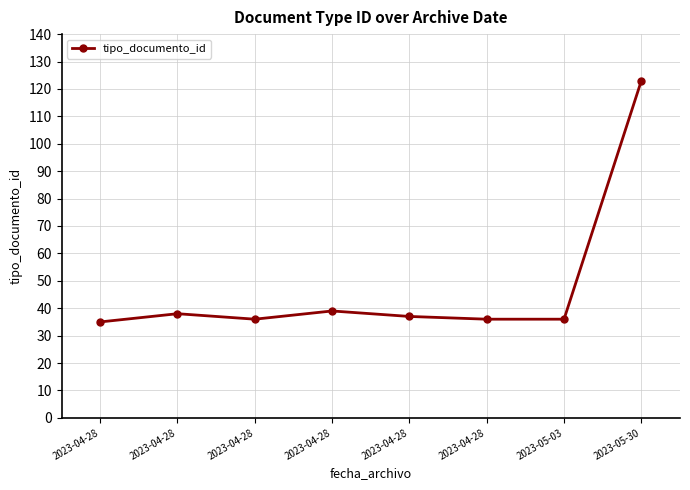

How many points are lower than both their immediate neighbors (excluding endpoints)?

1